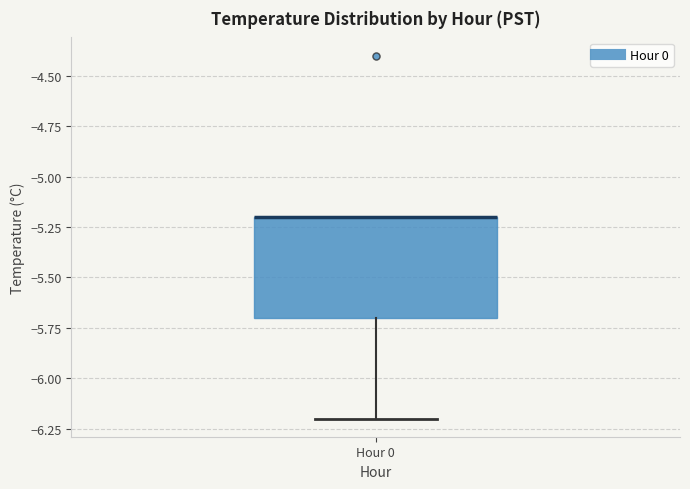

Where is the upper edge of the box for Hour 0 on the y-axis? The values are not printed on the chart, so give them approximately, as read against the axis.

-5.2